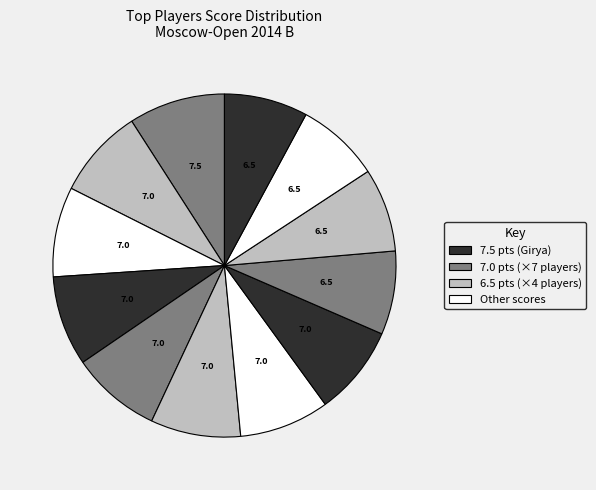

Count the number of slices in the pie.

12